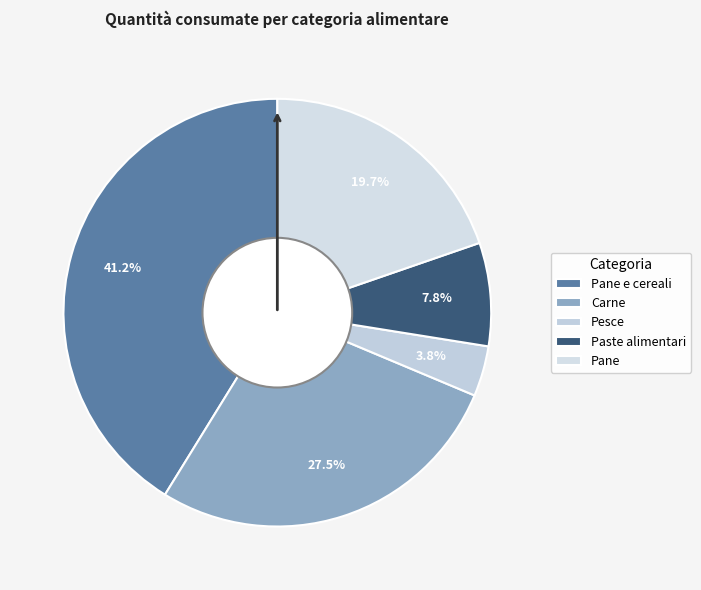

True or false: Paste alimentari accounts for 8% of the total.

True